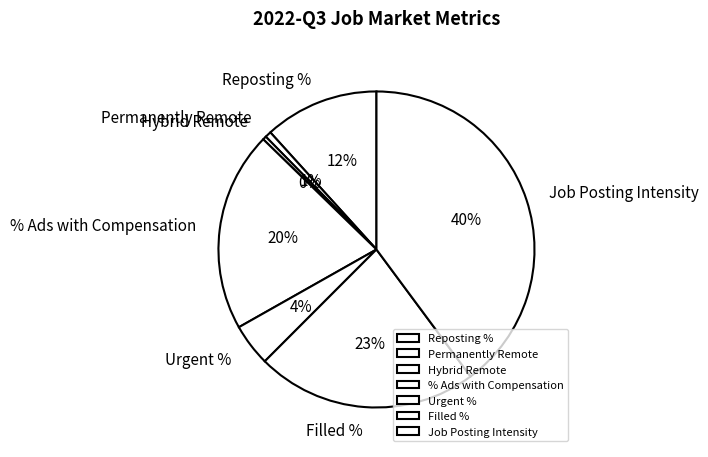

Is it true that Permanently Remote is 8% of the pie?

False